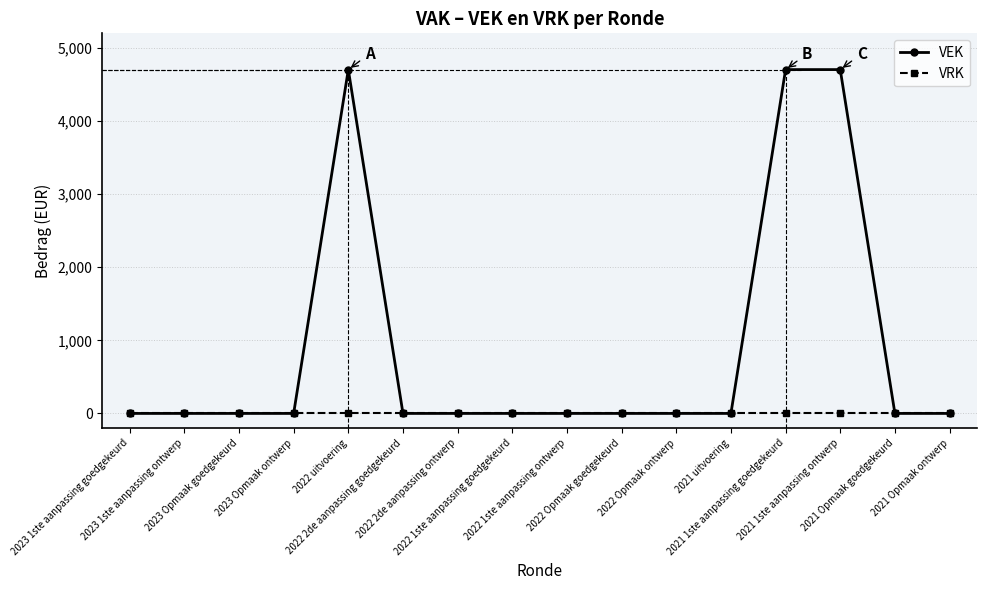

What position from the right is 2023 1ste aanpassing ontwerp?

15